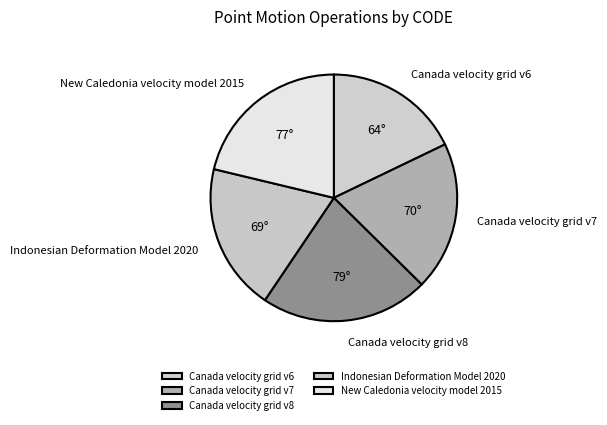

How many segments does this pie chart have?

5